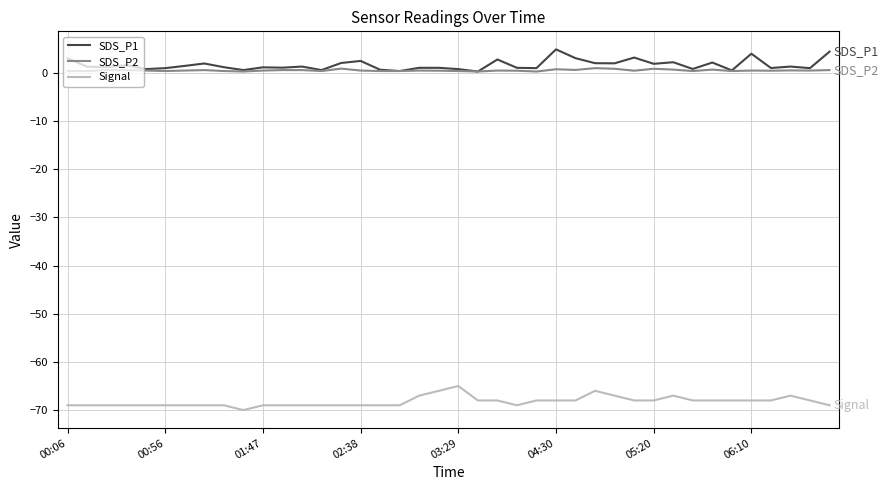

True or false: SDS_P2 and Signal intersect in this chart.

False